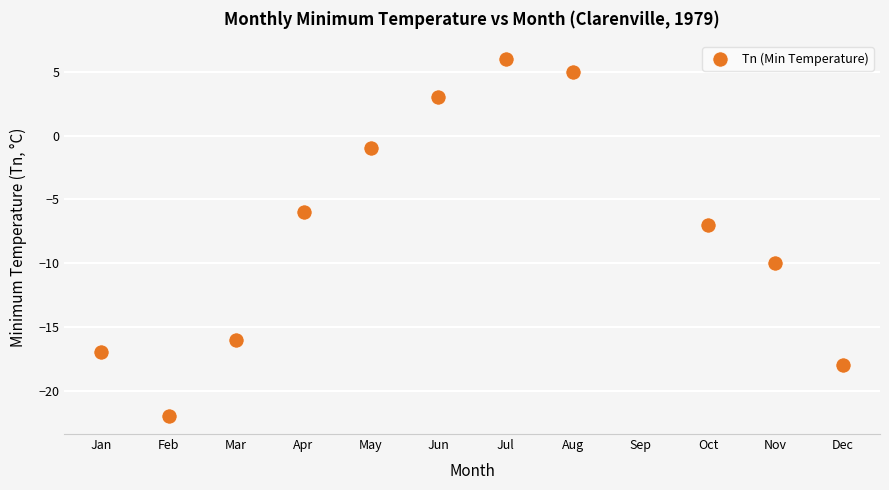

What is the average Y value?

-8